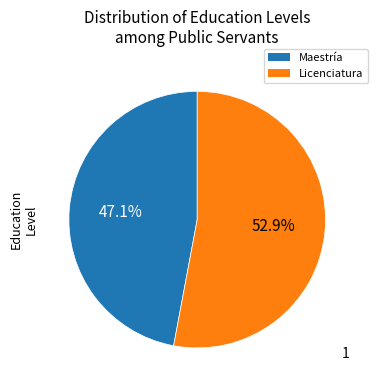

To the nearest percent, what is the average slice percentage?

50%